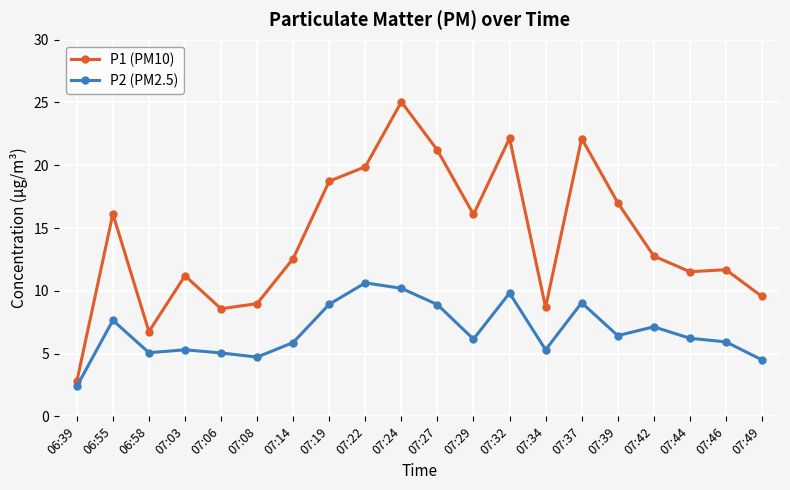

List the series in order of their overall mean, highest first.

P1 (PM10), P2 (PM2.5)